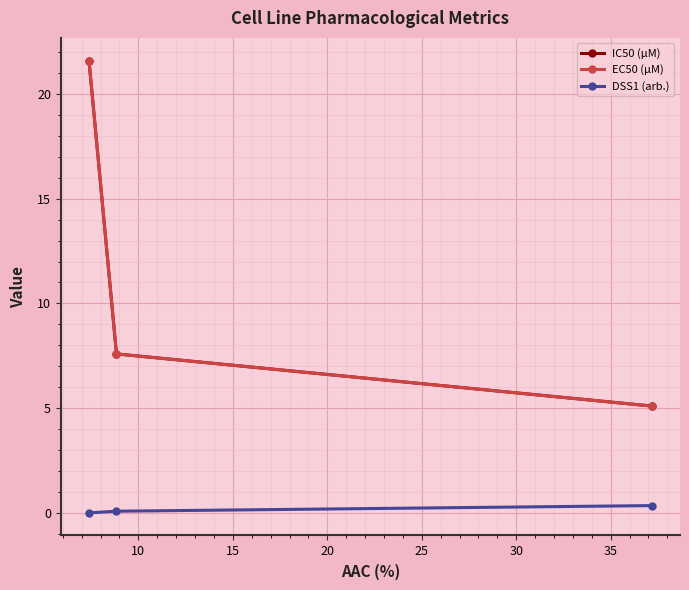

What is the value of the EC50 (µM) point at the 2nd from the left?

7.6